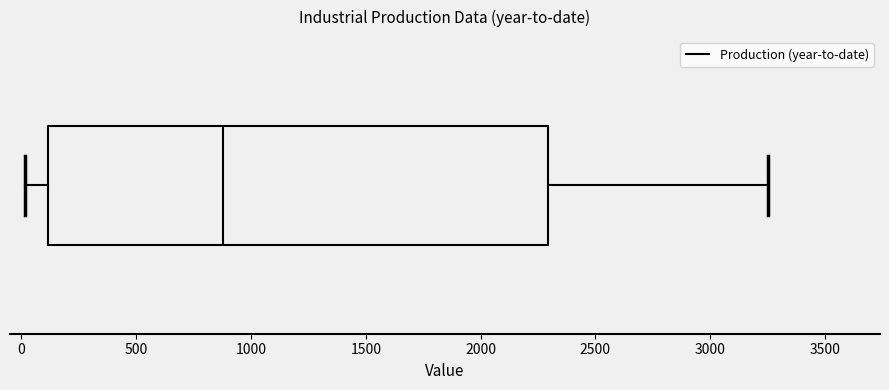

Transcribe this box plot: give where the median line is, the range the box spans, and where the two whiskers end, as read against the x-axis. The values are not printed on the chart, so give them approximately, as read against the axis.

median 900, box 100 to 2300, whiskers 0 to 3250